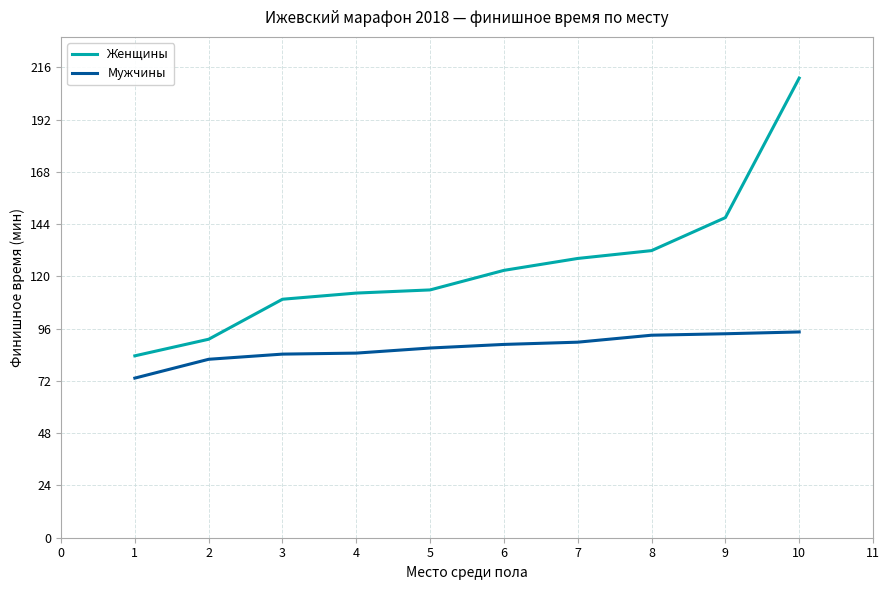

Which series changed the most between 4 and 7?

Женщины